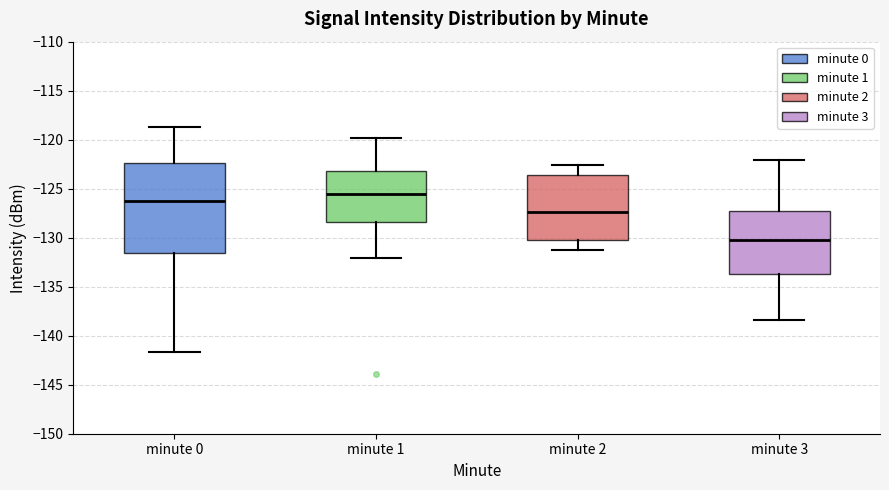

Which box is the tallest, from its lower edge to its upper edge?

minute 0